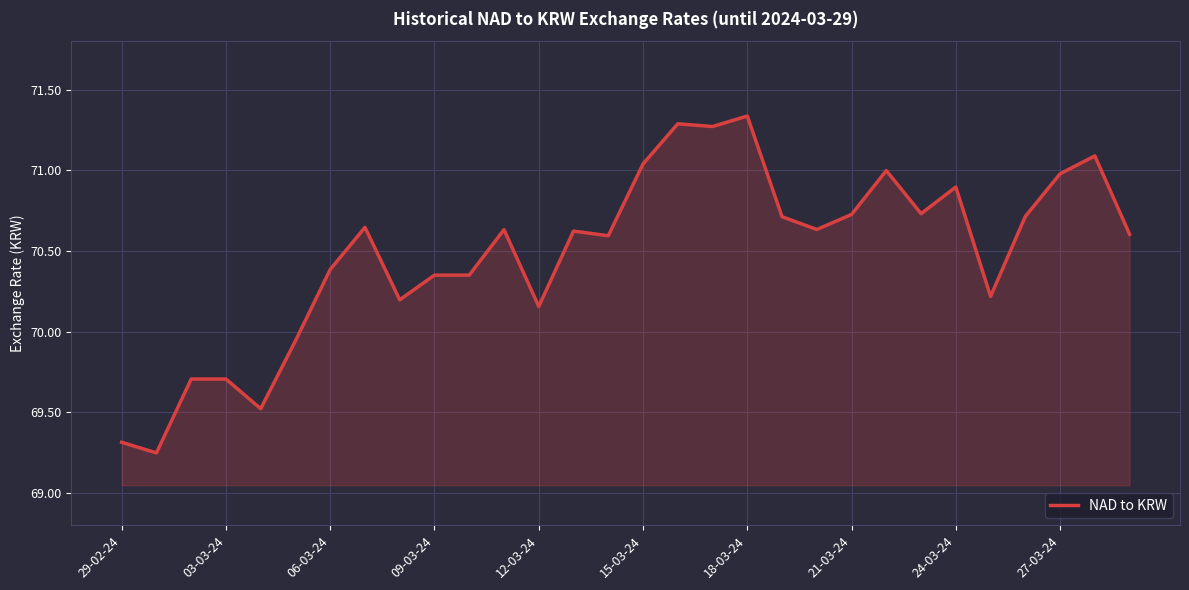

What is the ratio of the value at 06-03-24 to the value at 27-03-24?

1.0